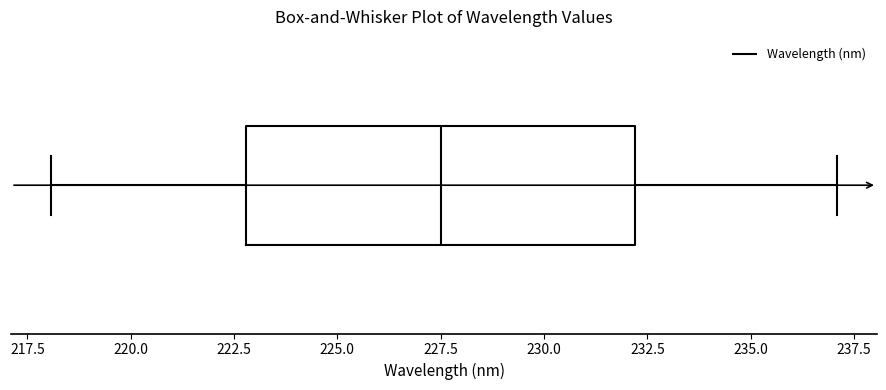

Where does the median line of the box sit on the x-axis? The values are not printed on the chart, so give them approximately, as read against the axis.

227.5